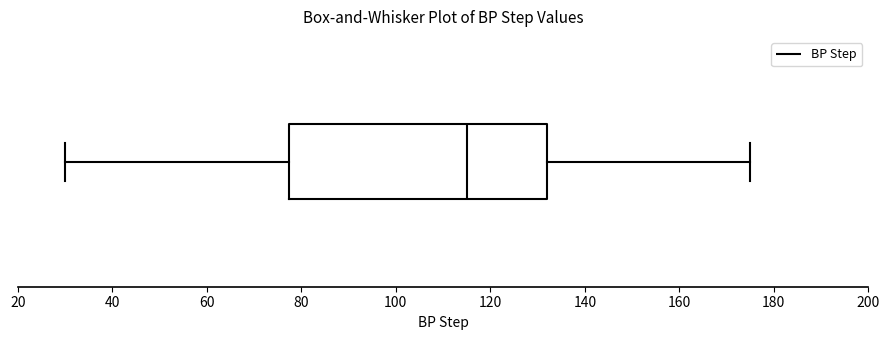

Transcribe this box plot: give where the median line is, the range the box spans, and where the two whiskers end, as read against the x-axis. The values are not printed on the chart, so give them approximately, as read against the axis.

median 116, box 78 to 132, whiskers 30 to 176